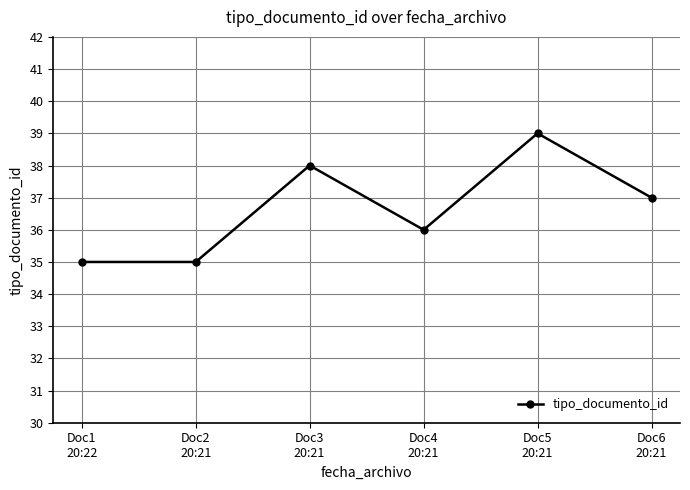

What is the sum of all values?

220